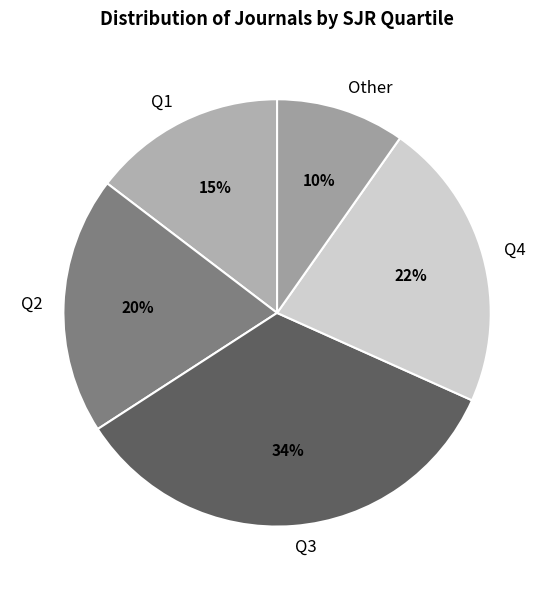

The Q4 slice represents 22% of the pie. True or false?

True